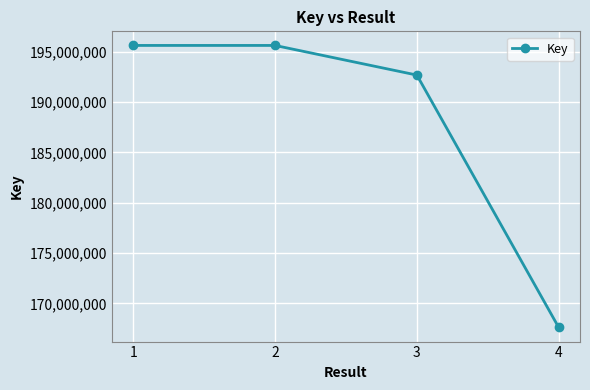

True or false: the data has more than 2 interior local peaks.

False